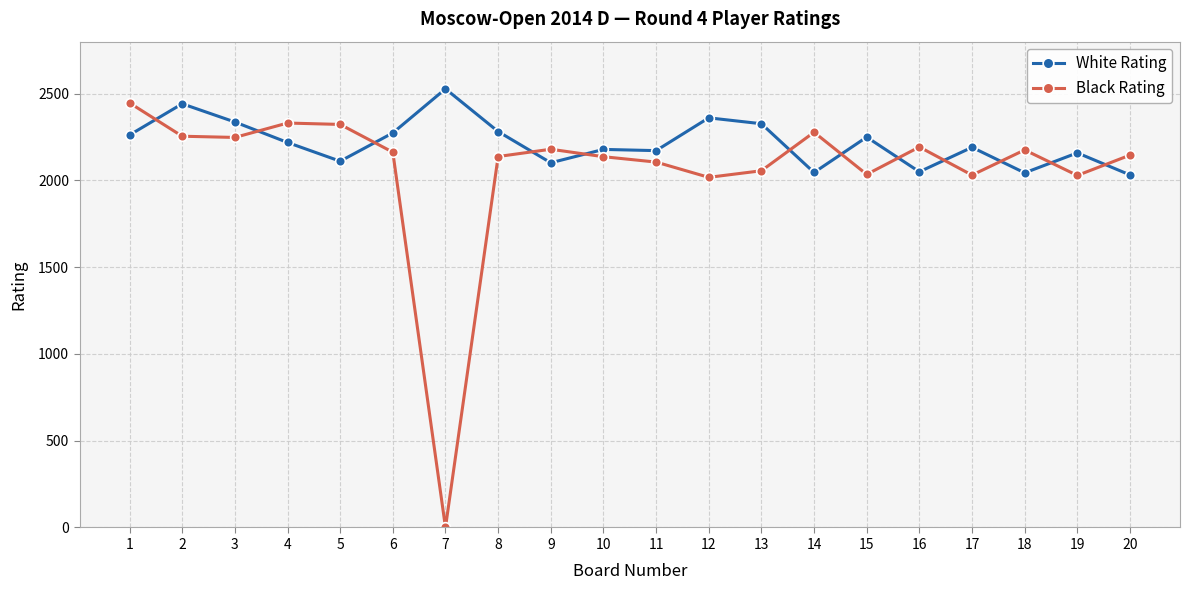

After their last crossing, which series has the higher values: White Rating or Black Rating?

Black Rating